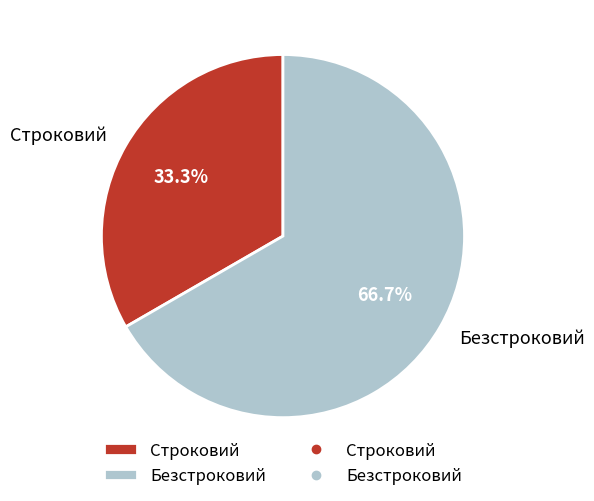

How many slices are in this pie chart?

2